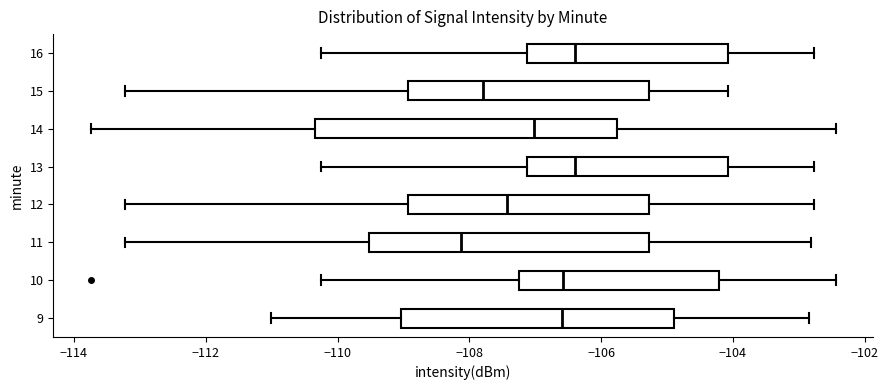

Reading bottom to top, read every box against the x-axis: the position of its median line, the range the box covers, and the ends of its whiskers. The values are not printed on the chart, so give them approximately, as read against the axis.

9: median -106.6, box -109.0 to -104.8, whiskers -111.0 to -102.8
10: median -106.6, box -107.2 to -104.2, whiskers -110.2 to -102.4
11: median -108.2, box -109.6 to -105.2, whiskers -113.2 to -102.8
12: median -107.4, box -109.0 to -105.2, whiskers -113.2 to -102.8
13: median -106.4, box -107.2 to -104.0, whiskers -110.2 to -102.8
14: median -107.0, box -110.4 to -105.8, whiskers -113.8 to -102.4
15: median -107.8, box -109.0 to -105.2, whiskers -113.2 to -104.0
16: median -106.4, box -107.2 to -104.0, whiskers -110.2 to -102.8